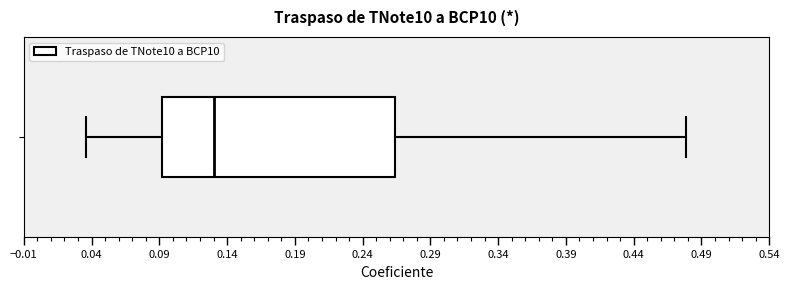

Read this box plot against the x-axis: the position of the median line, the range covered by the box, and the ends of both whiskers. The values are not printed on the chart, so give them approximately, as read against the axis.

median 0.130, box 0.090 to 0.265, whiskers 0.035 to 0.480